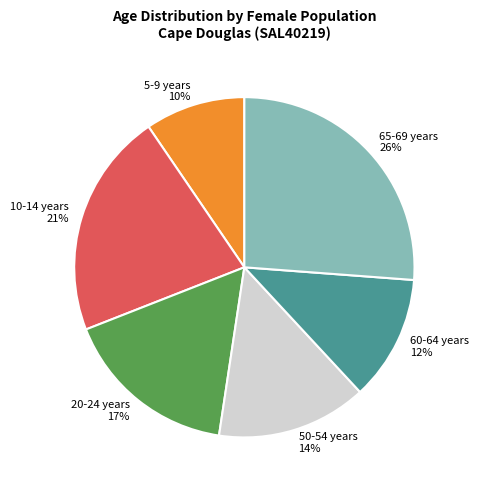

Rank the categories by value from lowest to highest.

5-9 years, 60-64 years, 50-54 years, 20-24 years, 10-14 years, 65-69 years